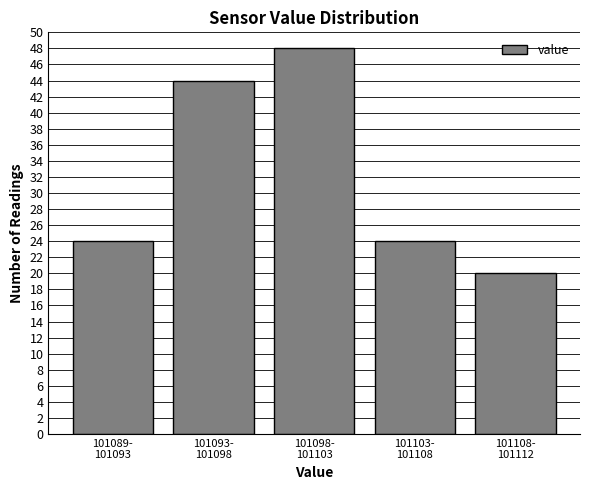

Reading right to left, what are all the values shown in this chart?

20	24	48	44	24